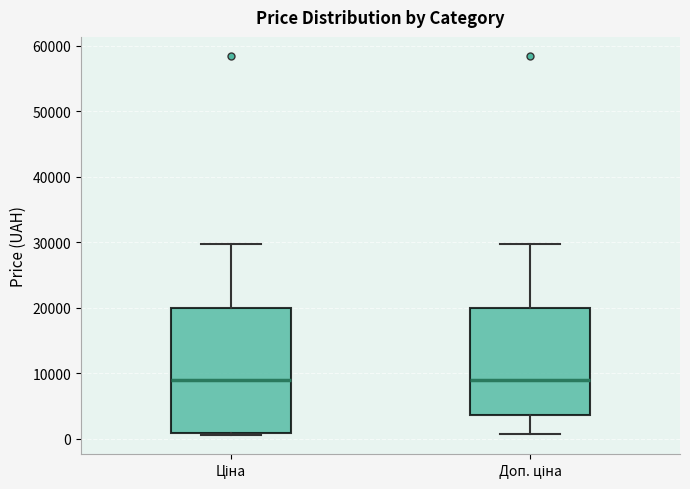

Reading left to right, read every box against the y-axis: the position of its median line, the range the box covers, and the ends of its whiskers. The values are not printed on the chart, so give them approximately, as read against the axis.

Ціна: median 9000, box 1000 to 20000, whiskers 1000 to 30000
Доп. ціна: median 9000, box 4000 to 20000, whiskers 1000 to 30000